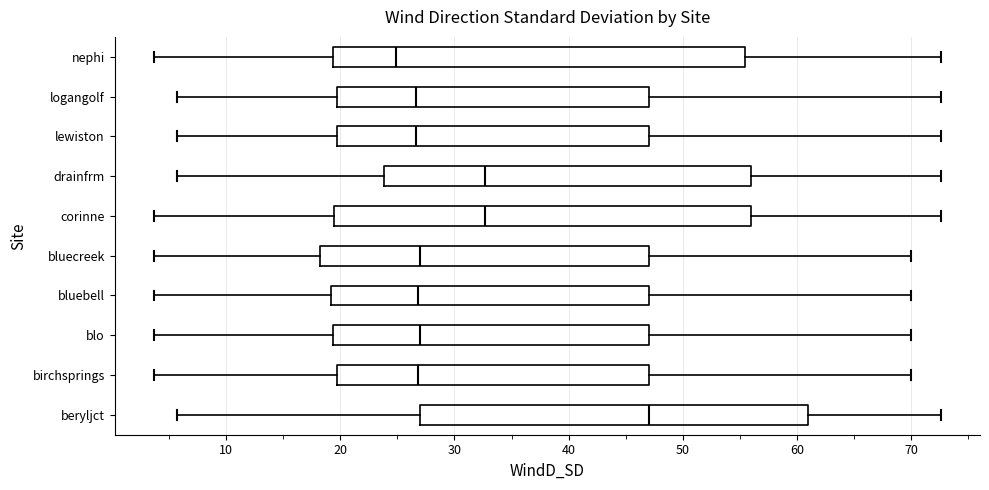

Where is the right edge of the box for bluecreek on the x-axis? The values are not printed on the chart, so give them approximately, as read against the axis.

47